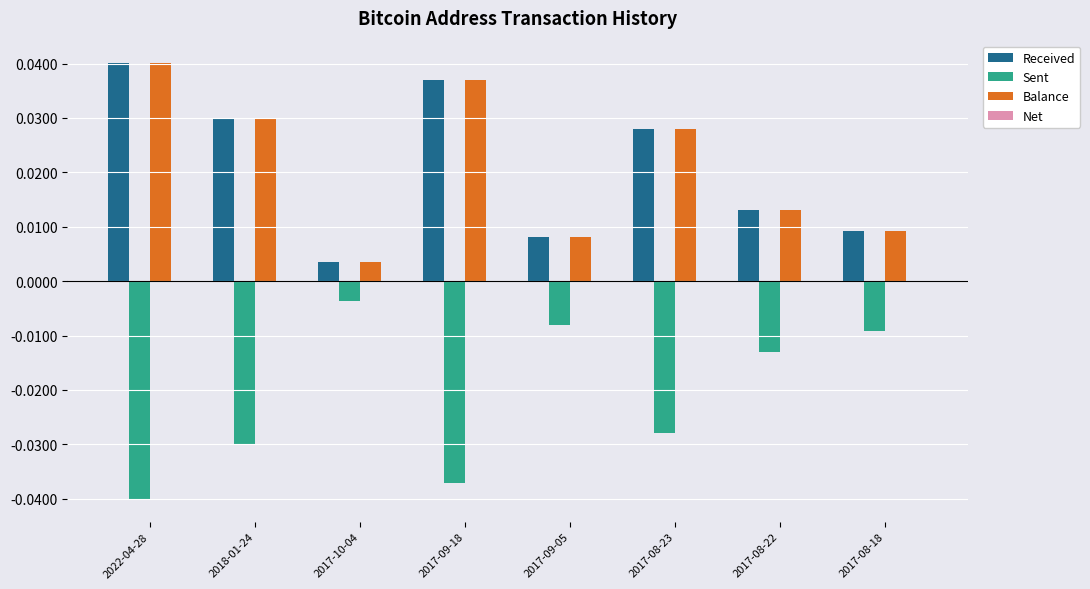

At how many categories does at least one series exceed 0?

8